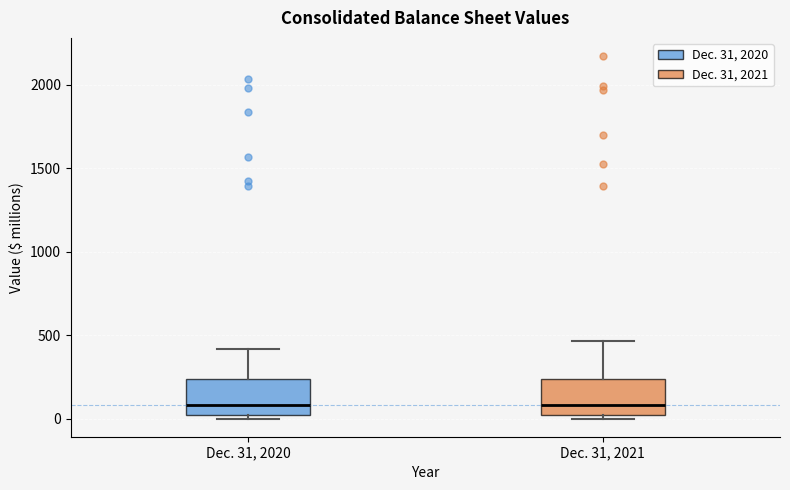

Reading left to right, transcribe this box plot: for each box, give where its median line is, the range the box spans, and where its two whiskers end, as read against the y-axis. The values are not printed on the chart, so give them approximately, as read against the axis.

Dec. 31, 2020: median 100, box 0 to 250, whiskers 0 (just below the box's lower edge) to 400
Dec. 31, 2021: median 100, box 0 to 250, whiskers 0 (just below the box's lower edge) to 450